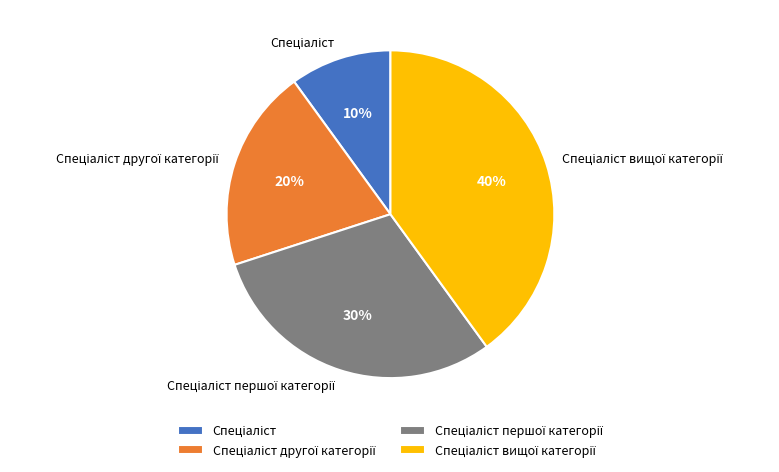

Is there any slice that represents more than half of the pie?

No